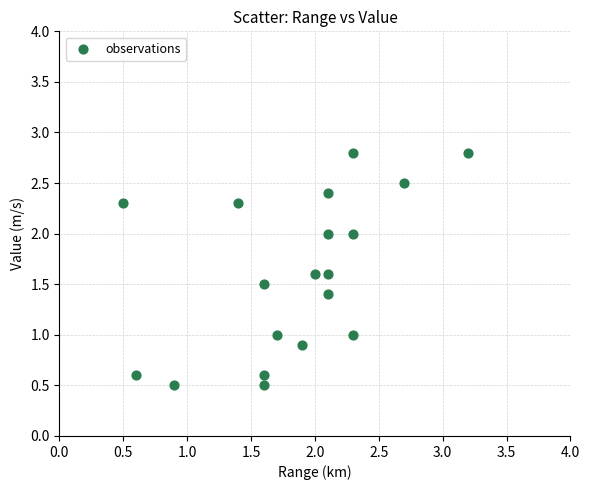

What is the range of X values (max minus min)?

2.7